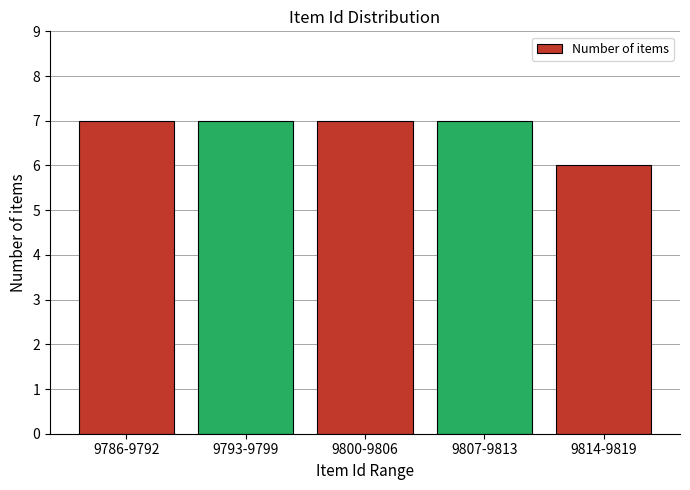

Reading left to right, transcribe all the data shown in this chart.

7	7	7	7	6